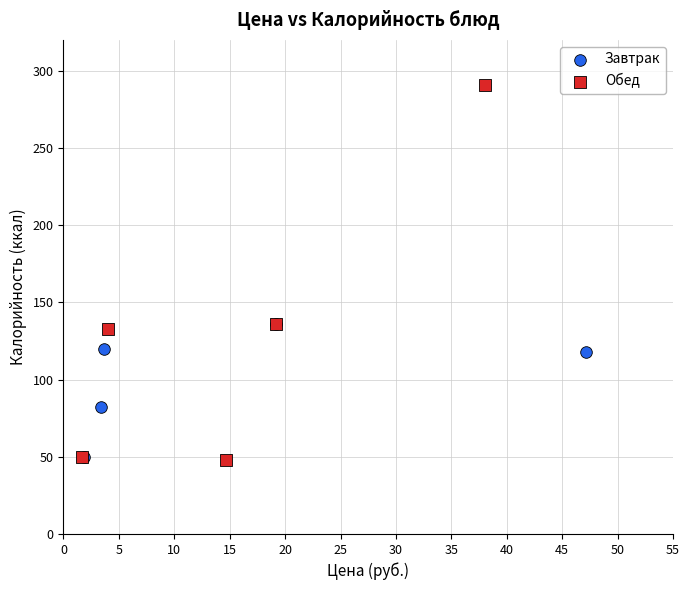

Which series has the largest Y range (max minus min)?

Обед